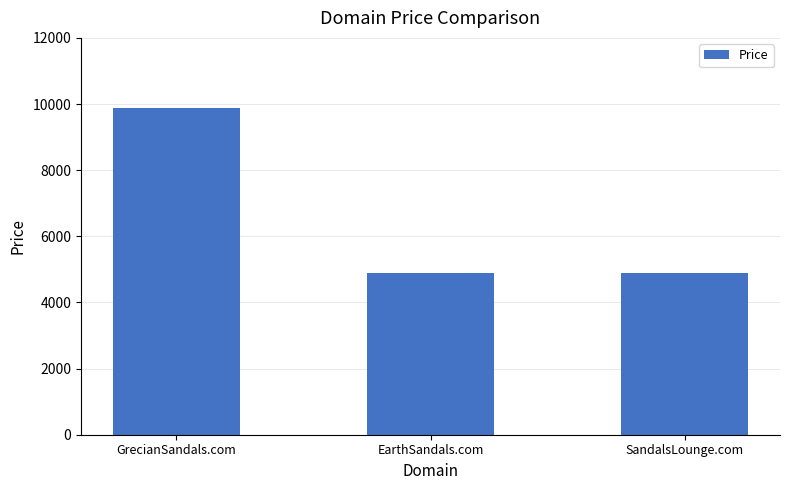

Is it true that the value at GrecianSandals.com is 9888?

True